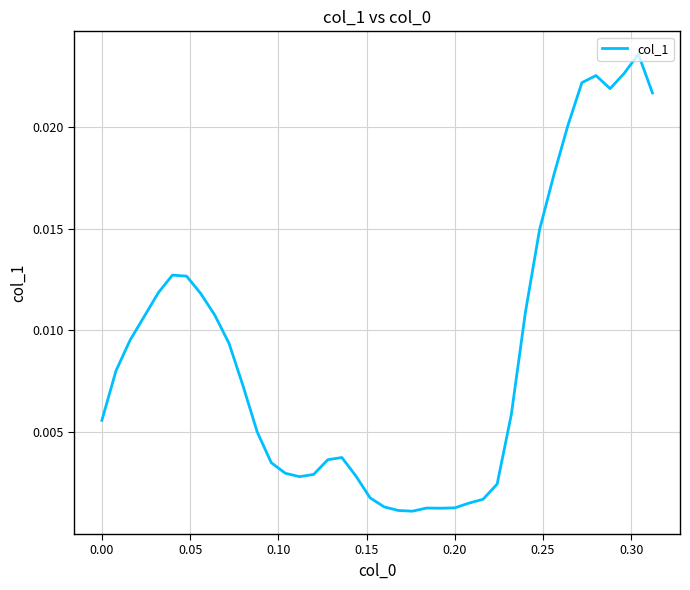

How many lines are shown in the chart?

1